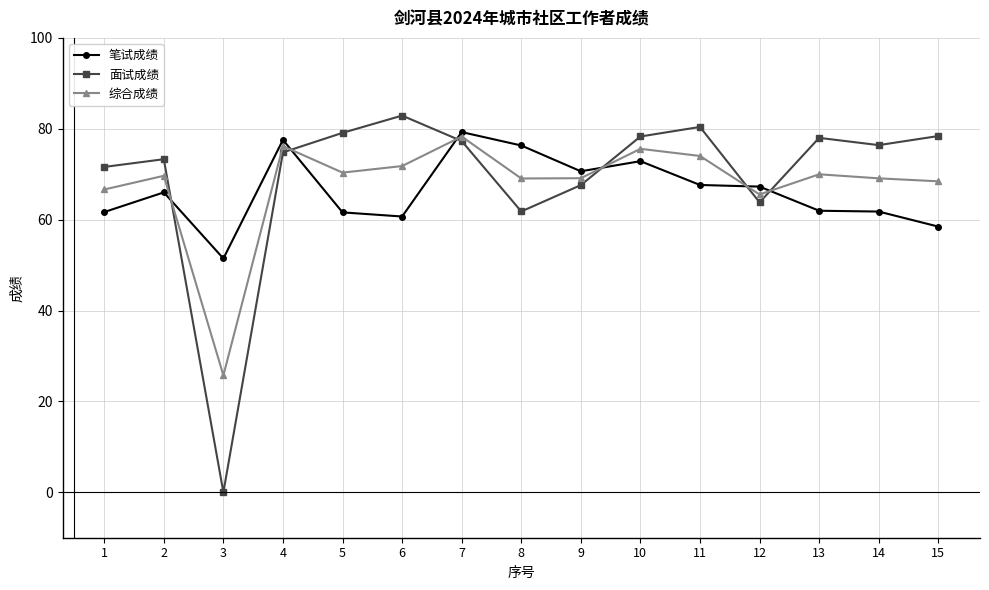

The value of 笔试成绩 at 5 is 61.6. True or false?

True